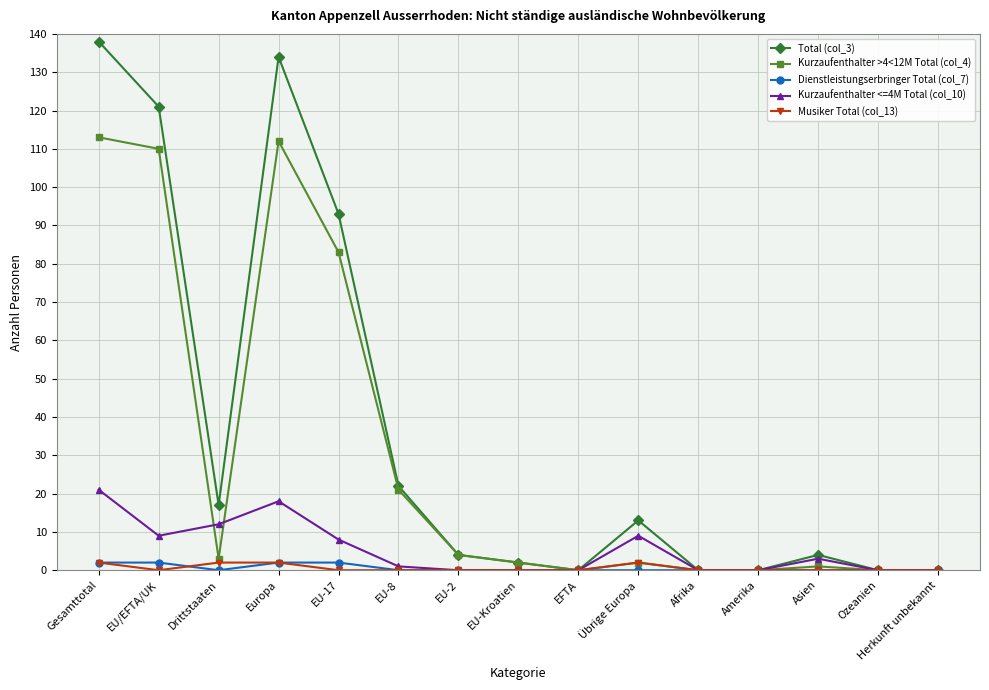

What are all the series names shown in the legend?

Total (col_3), Kurzaufenthalter >4<12M Total (col_4), Dienstleistungserbringer Total (col_7), Kurzaufenthalter <=4M Total (col_10), Musiker Total (col_13)